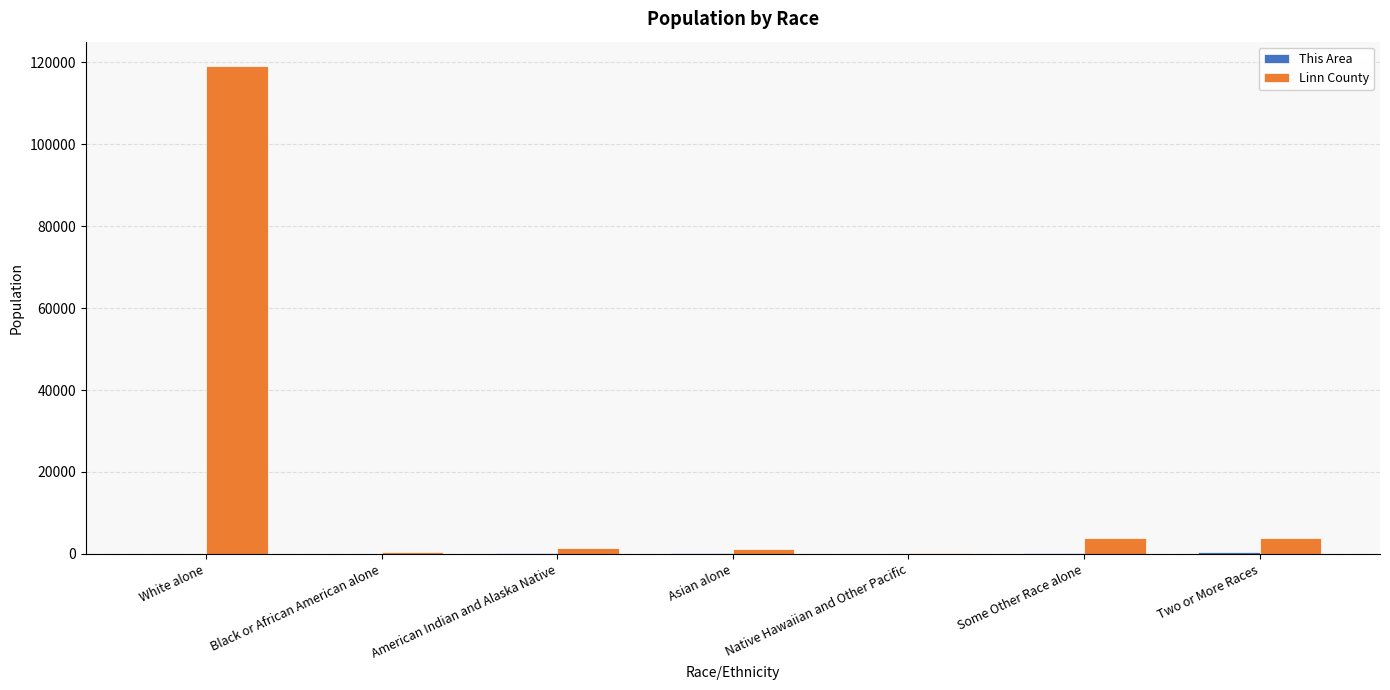

How many series are shown in this chart?

2